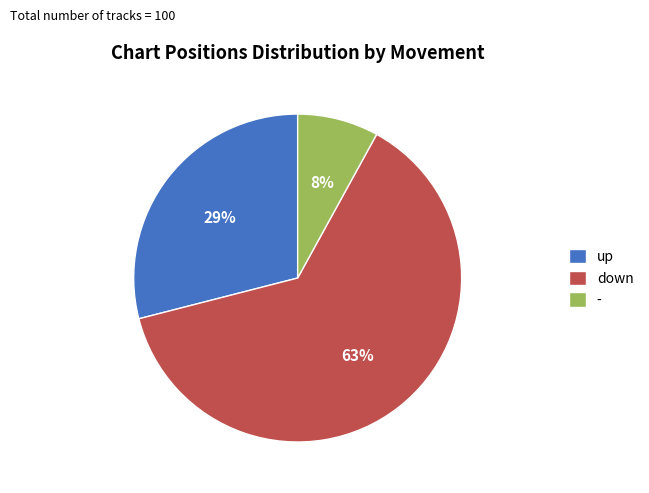

True or false: - accounts for 8% of the total.

True